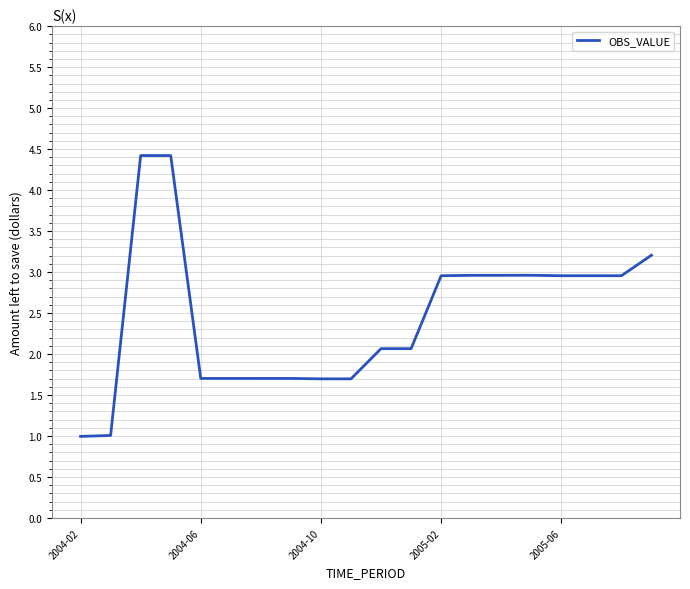

What is the minimum value shown in the chart?

1.0